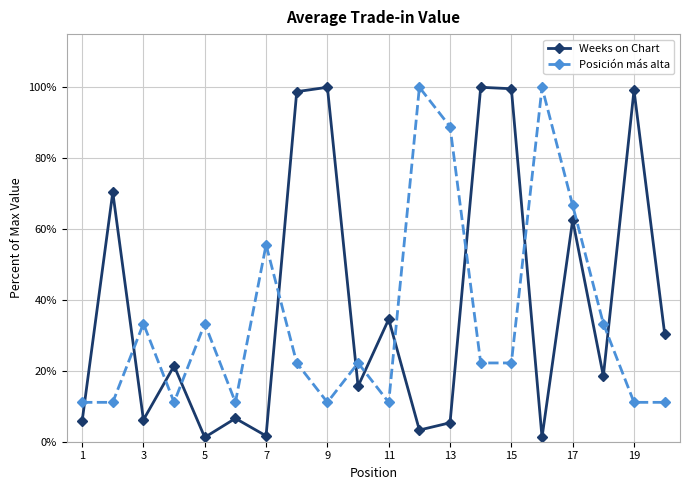

Which series has the largest total across all categories?

Weeks on Chart